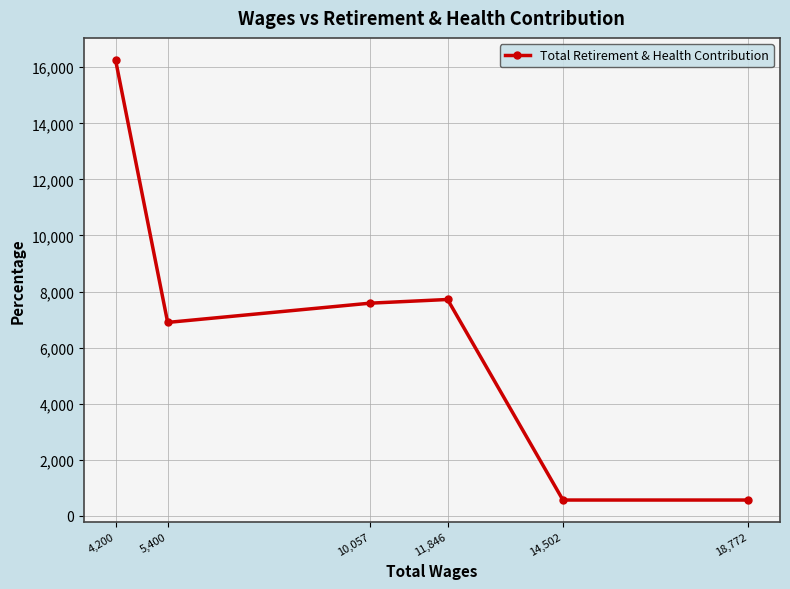

The value at 14,502 is 968. True or false?

False